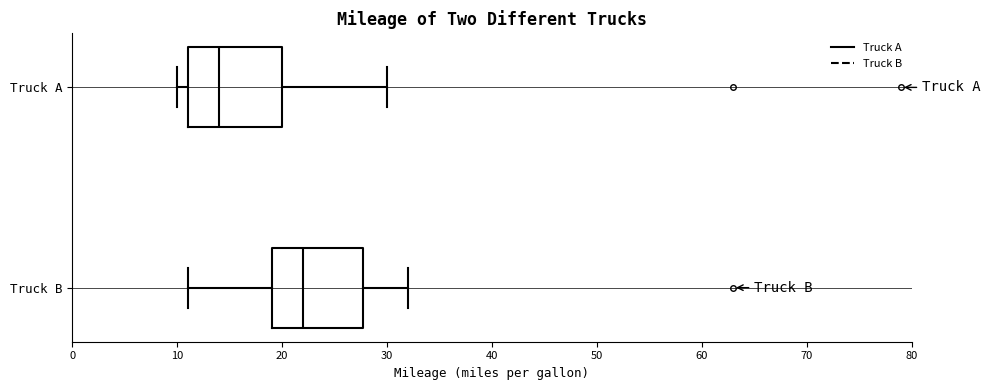

Reading bottom to top, read every box against the x-axis: the position of its median line, the range the box covers, and the ends of its whiskers. The values are not printed on the chart, so give them approximately, as read against the axis.

Truck B: median 22, box 19 to 28, whiskers 11 to 32
Truck A: median 14, box 11 to 20, whiskers 10 to 30